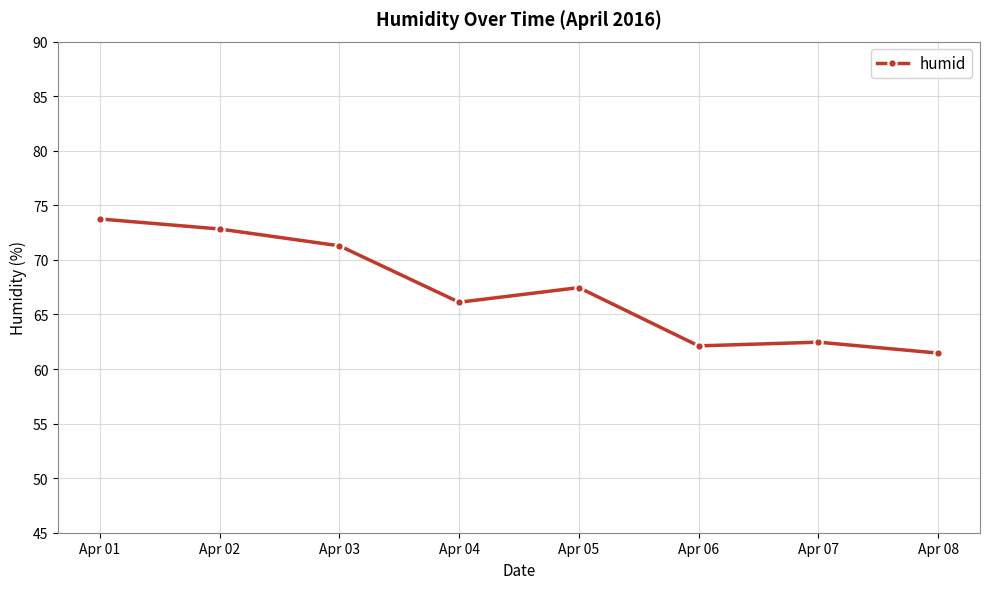

Where is the first local maximum?

Apr 05